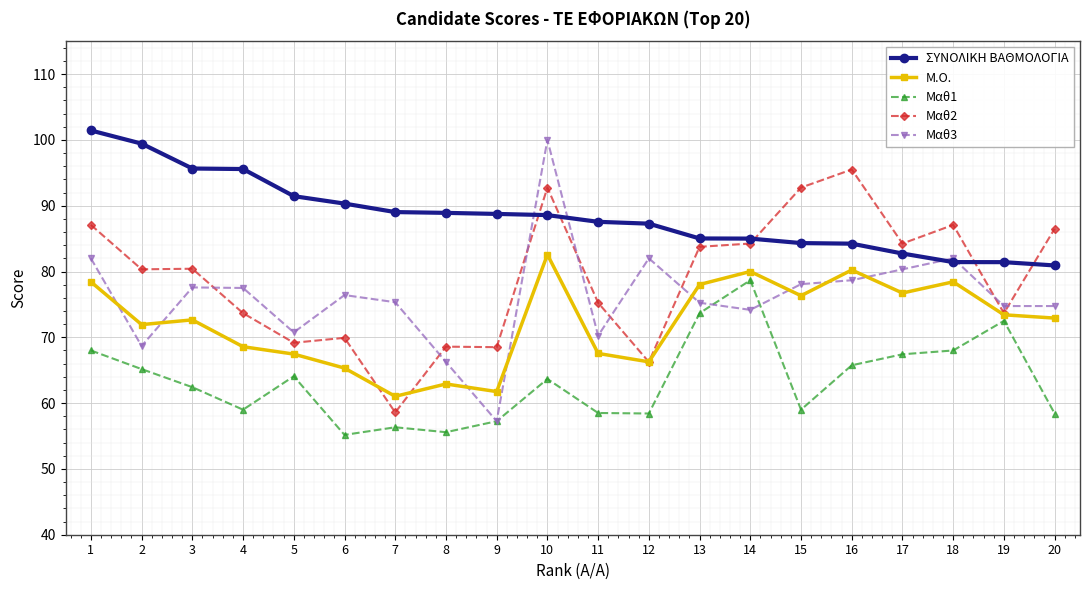

How many data points does each series have?

20